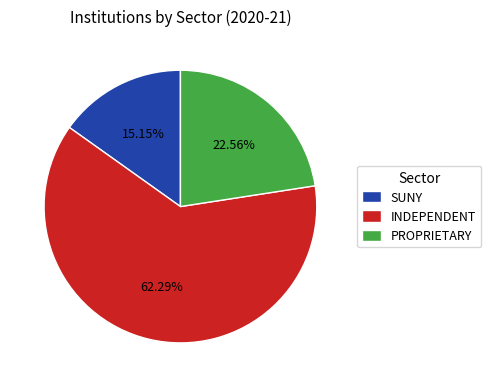

Does any single category account for the majority?

Yes